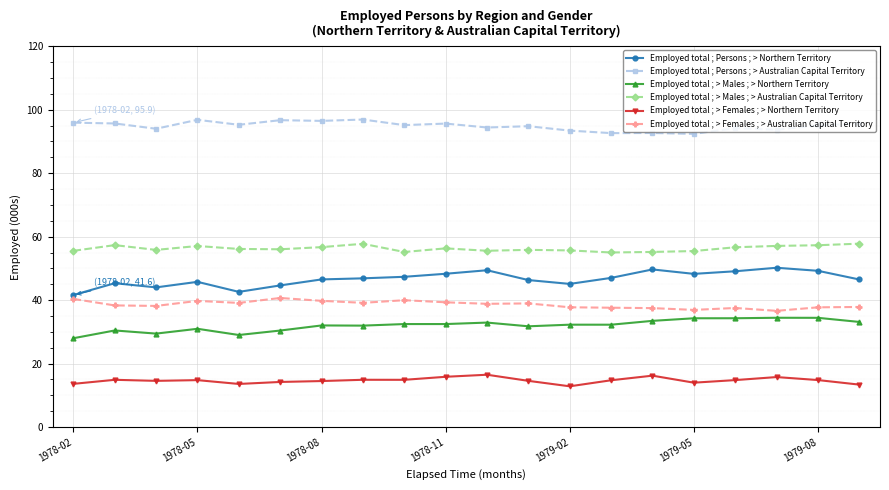

List the series in order of their peak value, lowest first.

Employed total ; > Females ; > Northern Territory, Employed total ; > Males ; > Northern Territory, Employed total ; > Females ; > Australian Capital Territory, Employed total ; Persons ; > Northern Territory, Employed total ; > Males ; > Australian Capital Territory, Employed total ; Persons ; > Australian Capital Territory